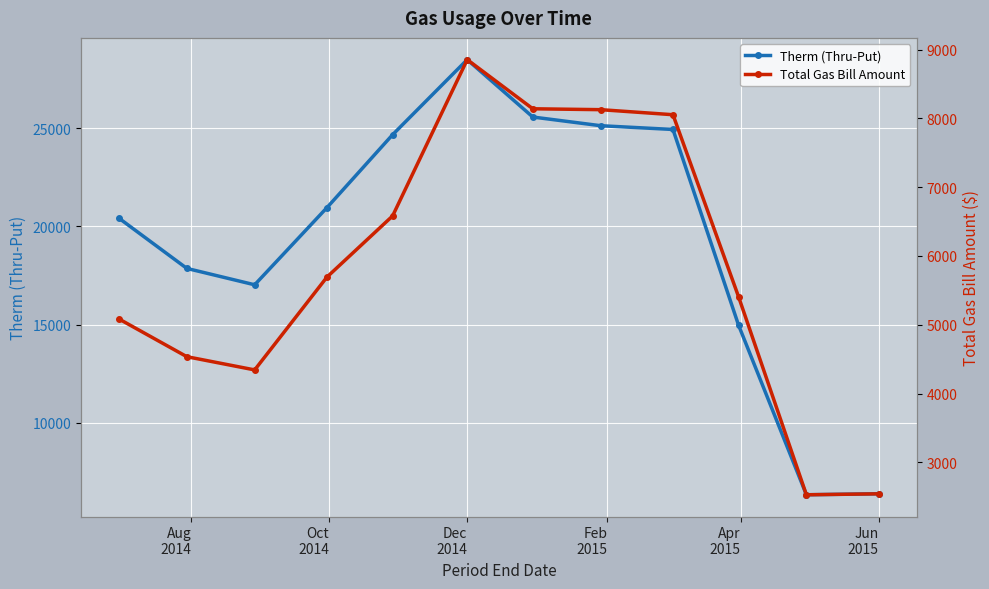

What is the highest value of the Therm (Thru-Put) series?

28491